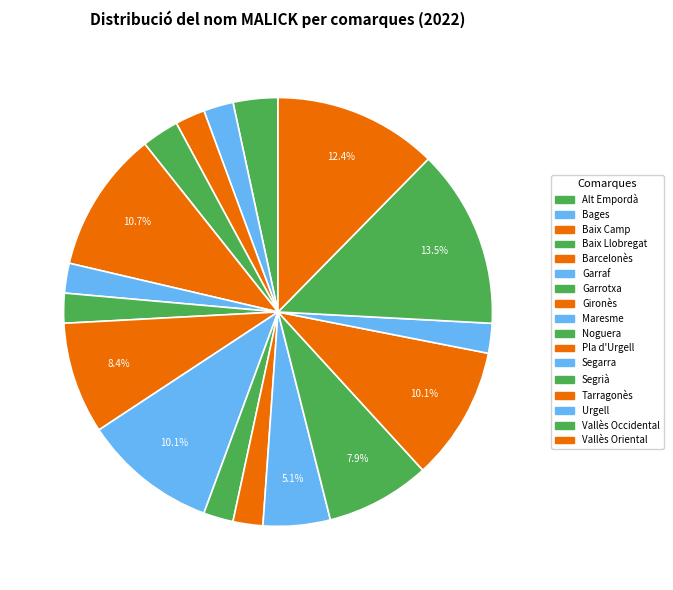

Count the number of slices in the pie.

17